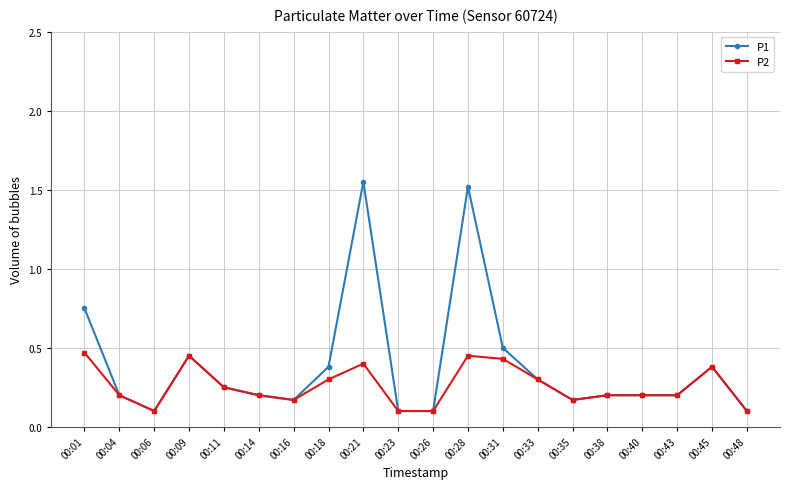

The P2 series shows 0.0 at 00:16. True or false?

False